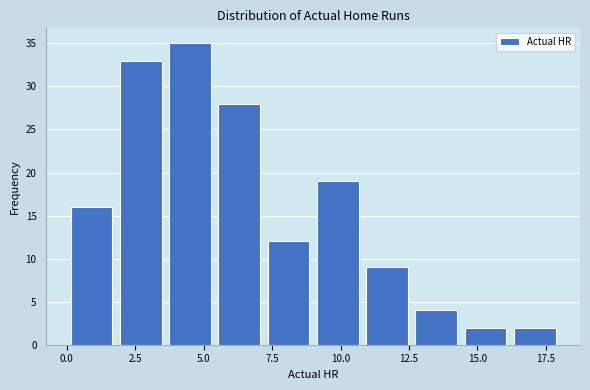

Around what value on the x-axis is the tallest bar? Give the approximate position of its centre, as read against the axis.

4.5